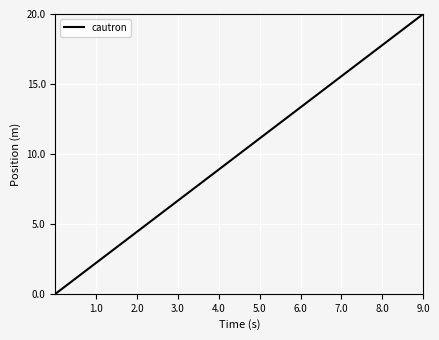

What is the average value?

10.0